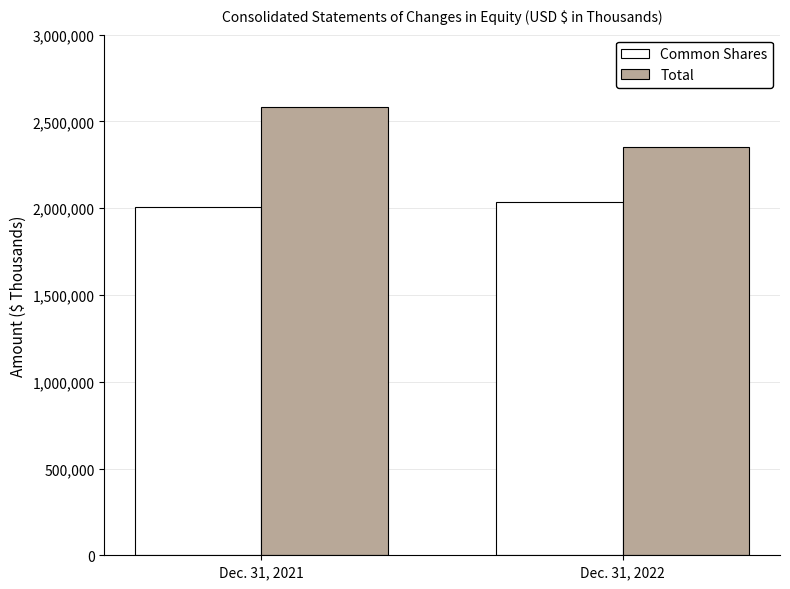

Which series has the largest range (max minus min)?

Total